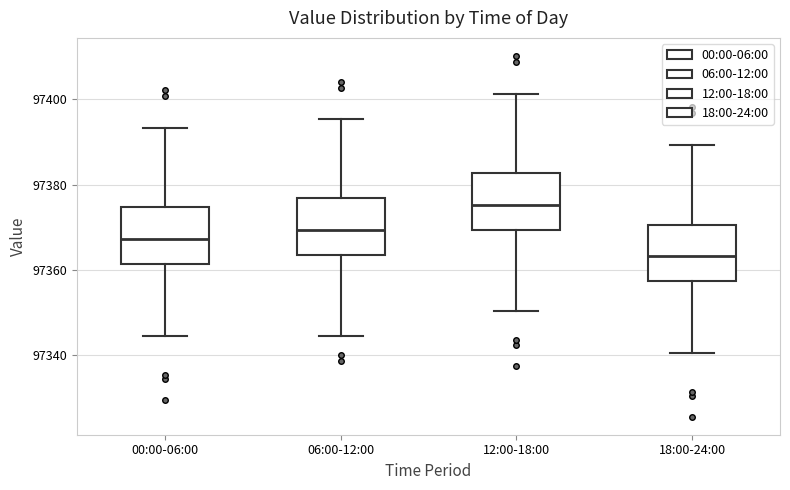

Reading left to right, transcribe this box plot: for each box, give where its median line is, the range the box spans, and where its two whiskers end, as read against the y-axis. The values are not printed on the chart, so give them approximately, as read against the axis.

00:00-06:00: median 97368, box 97362 to 97374, whiskers 97344 to 97394
06:00-12:00: median 97370, box 97364 to 97376, whiskers 97344 to 97396
12:00-18:00: median 97376, box 97370 to 97382, whiskers 97350 to 97402
18:00-24:00: median 97364, box 97358 to 97370, whiskers 97340 to 97390